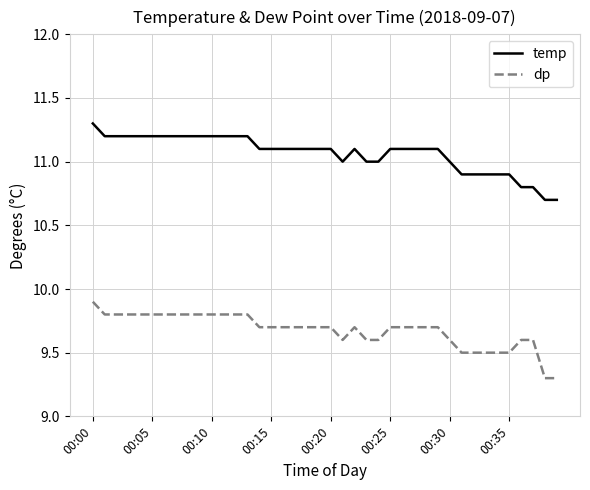

Which series has the largest total across all categories?

temp